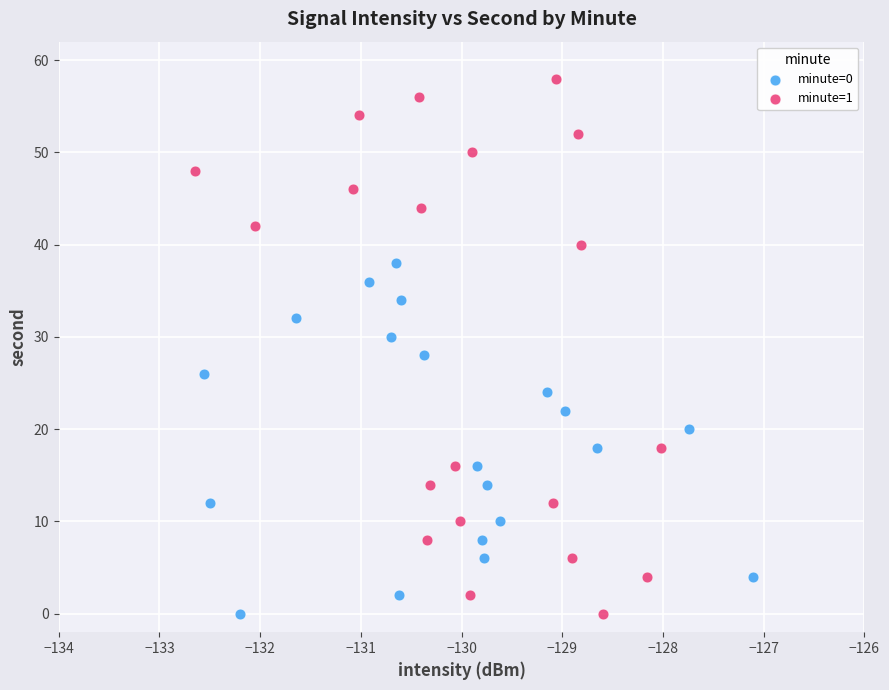

Which series contains the highest Y value?

minute=1